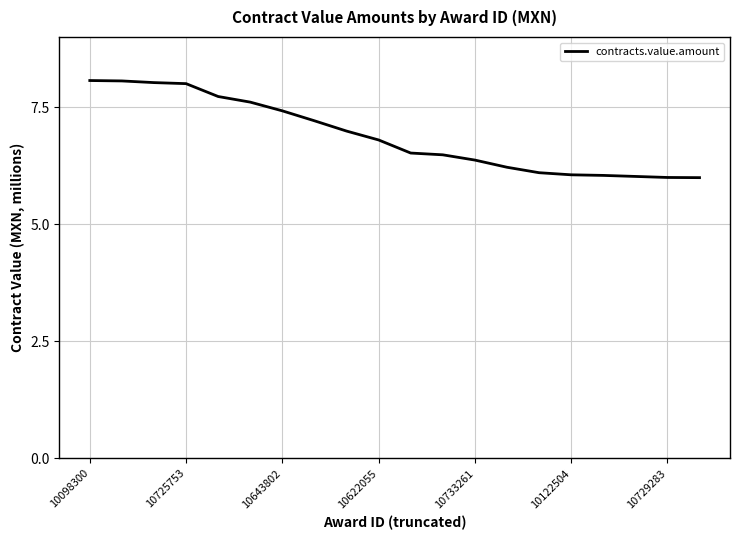

Count the number of data series in this chart.

1